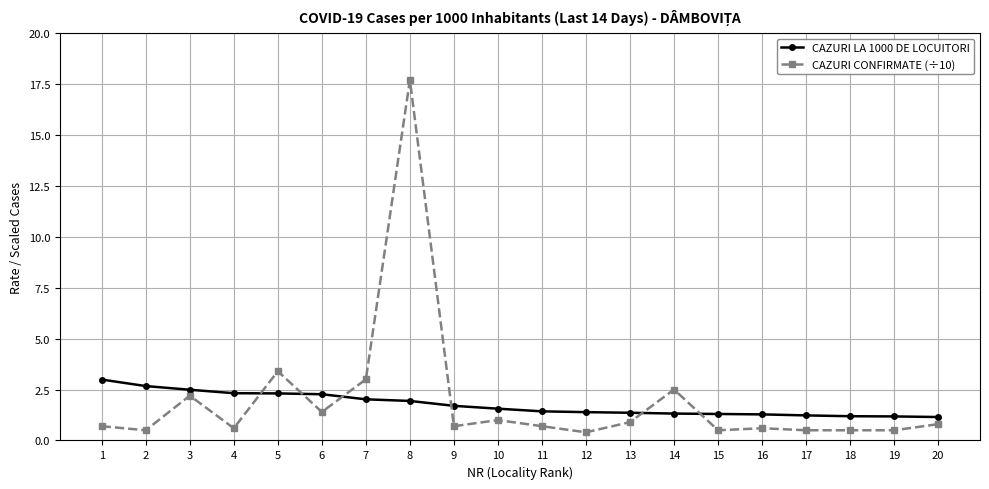

Does the chart have visible grid lines?

Yes